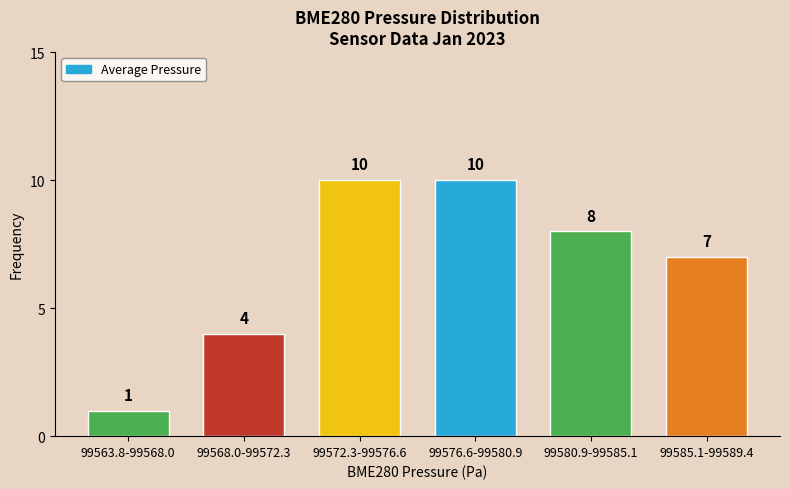

Reading left to right, list all the values displayed in this chart.

1	4	10	10	8	7